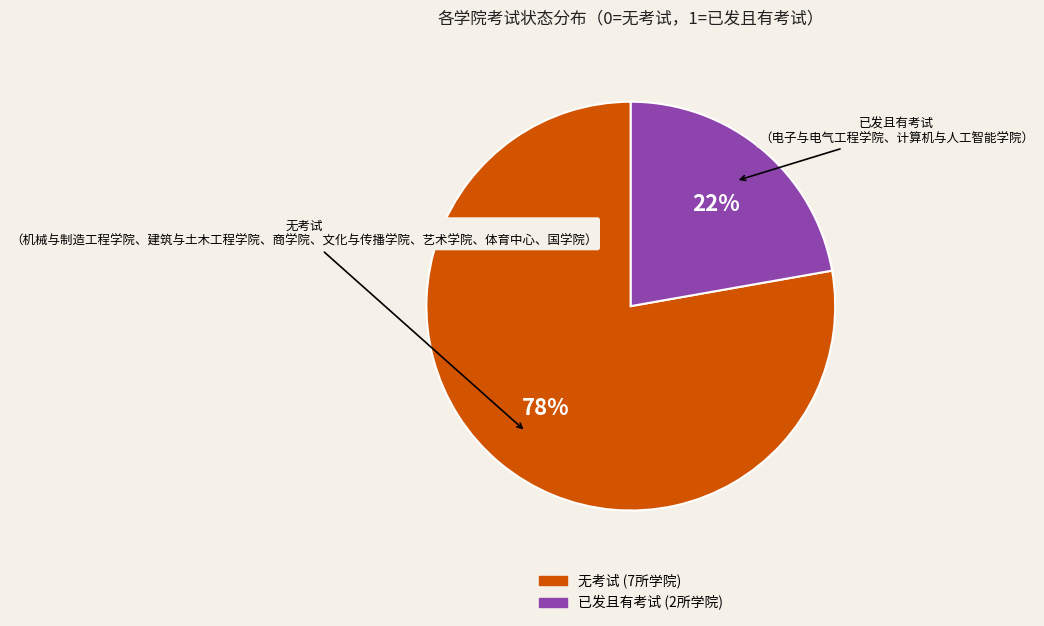

Does any single category account for the majority?

Yes